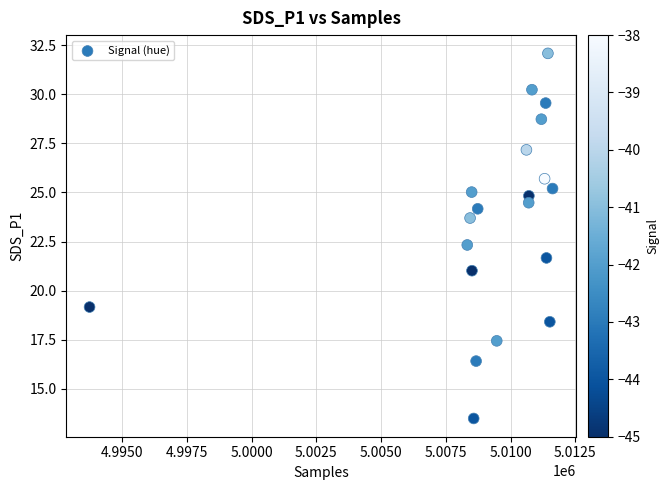

What is the range of X values (max minus min)?

17888.0